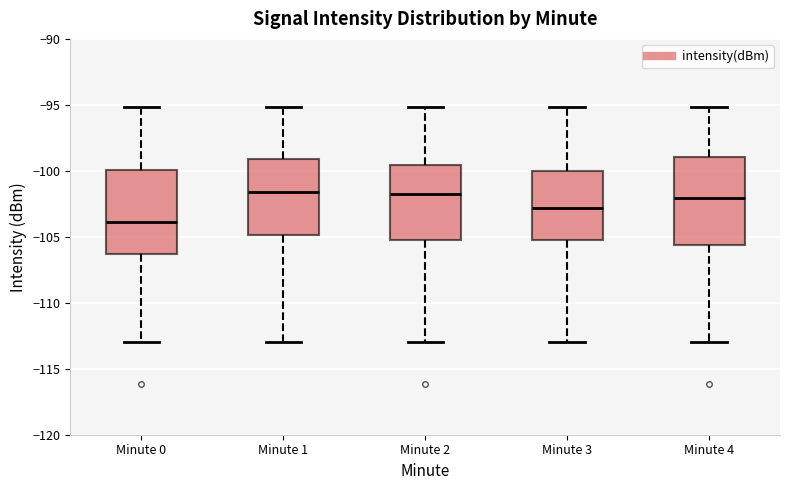

Which box's median line is the lowest?

Minute 0